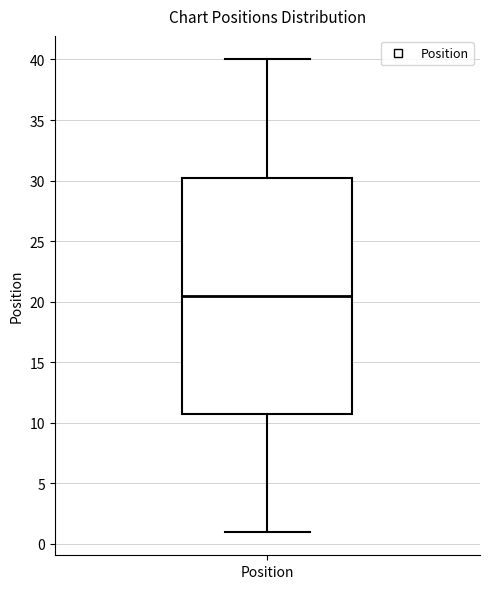

Transcribe this box plot: give where the median line is, the range the box spans, and where the two whiskers end, as read against the y-axis. The values are not printed on the chart, so give them approximately, as read against the axis.

median 20.5, box 11.0 to 30.5, whiskers 1.0 to 40.0